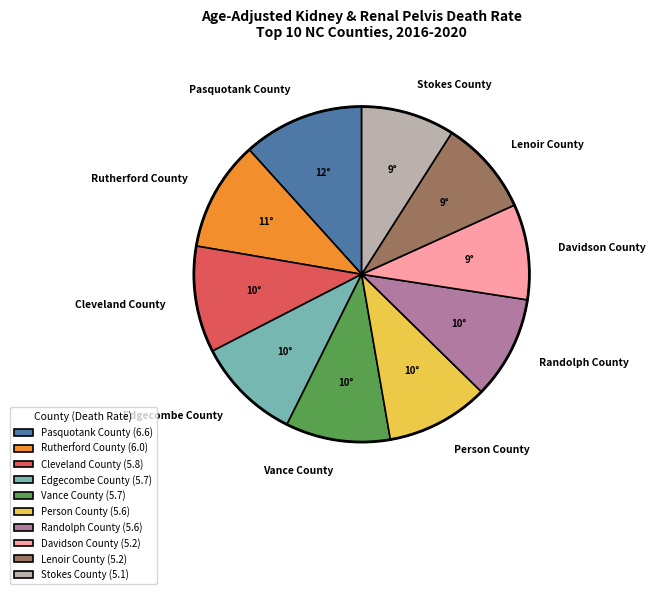

Combined, do Davidson County and Person County account for over 50%?

No